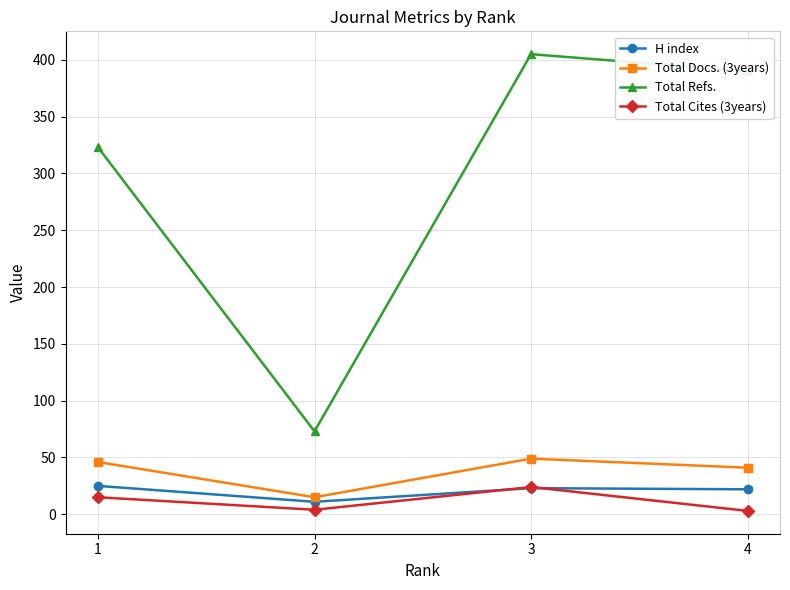

Which series has the largest total across all categories?

Total Refs.